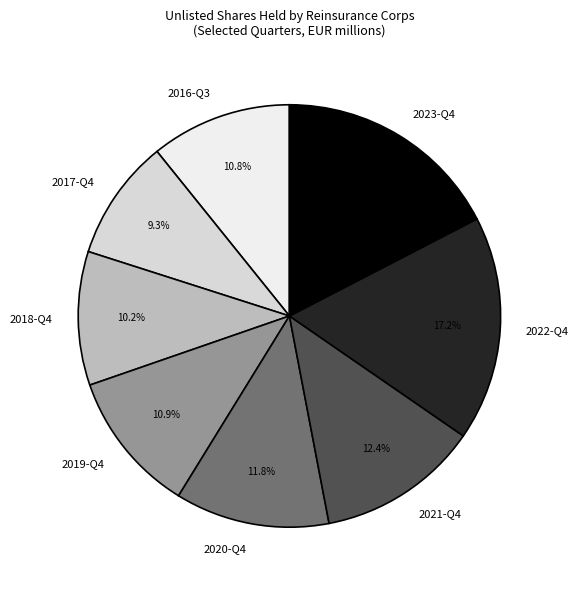

The 2022-Q4 slice represents 26% of the pie. True or false?

False